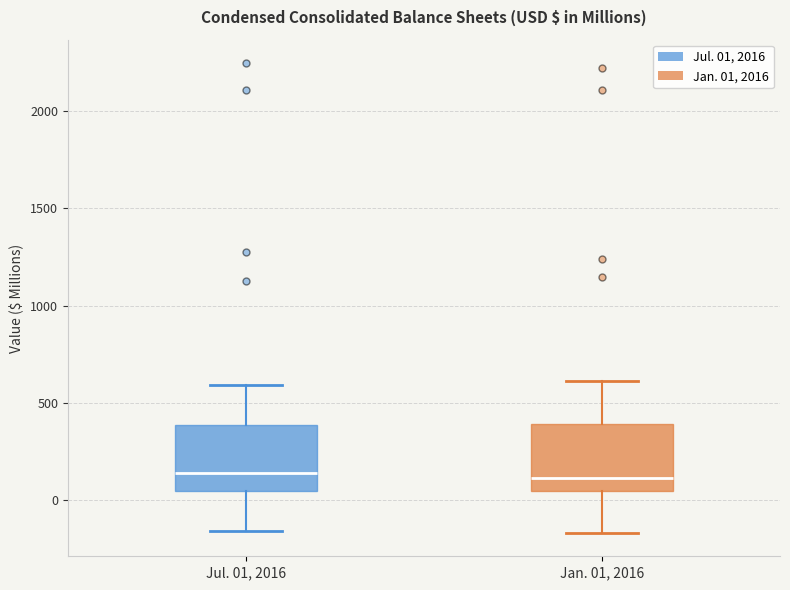

Reading left to right, read every box against the y-axis: the position of its median line, the range the box covers, and the ends of its whiskers. The values are not printed on the chart, so give them approximately, as read against the axis.

Jul. 01, 2016: median 150, box 50 to 400, whiskers -150 to 600
Jan. 01, 2016: median 100, box 50 to 400, whiskers -150 to 600